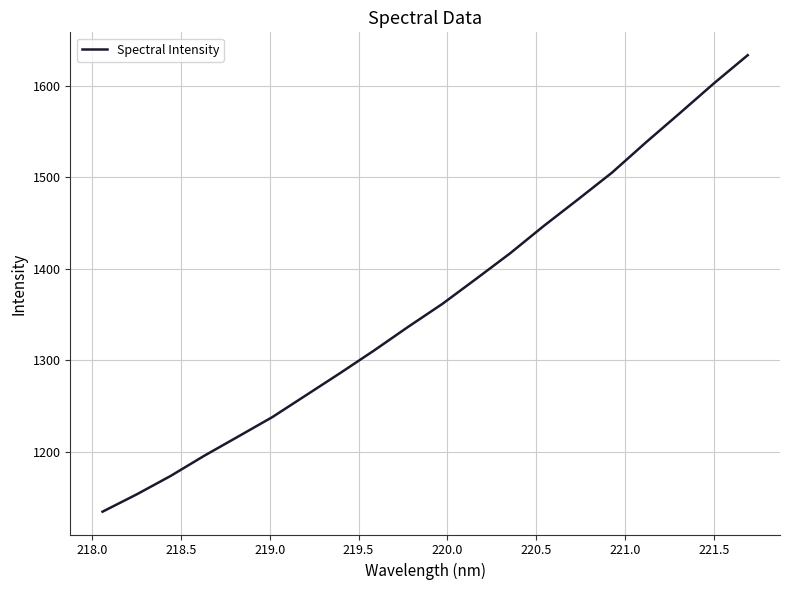

What is the smallest value displayed?

1134.3